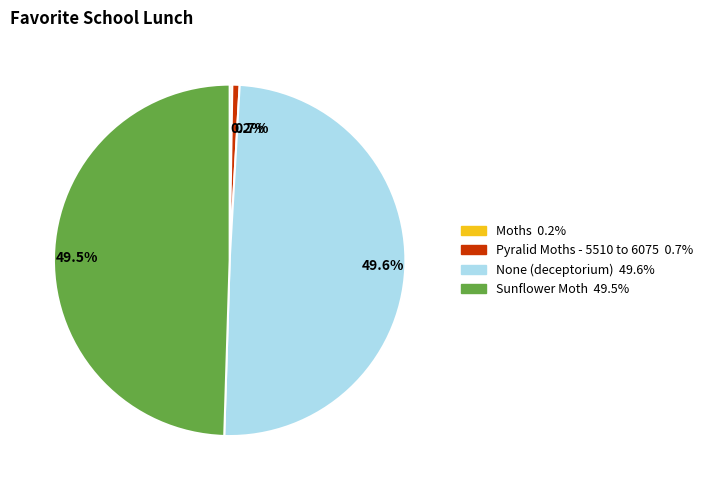

Do Sunflower Moth and None (deceptorium) together represent more than half of the pie?

Yes